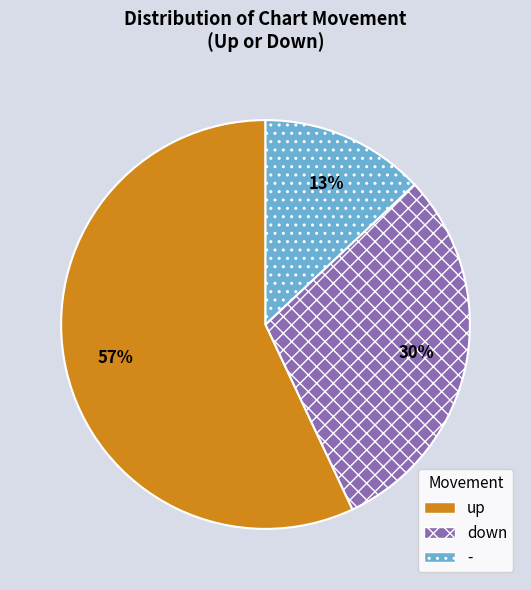

The - slice represents 13% of the pie. True or false?

True